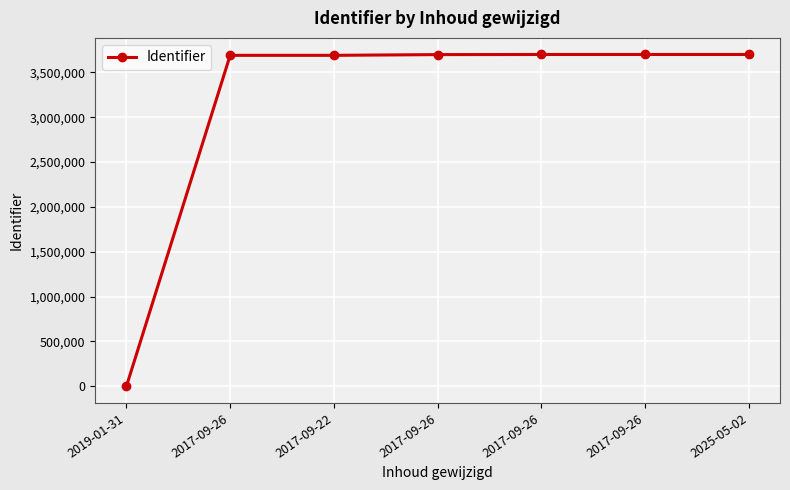

What is the label of the 7th point from the right?

2019-01-31